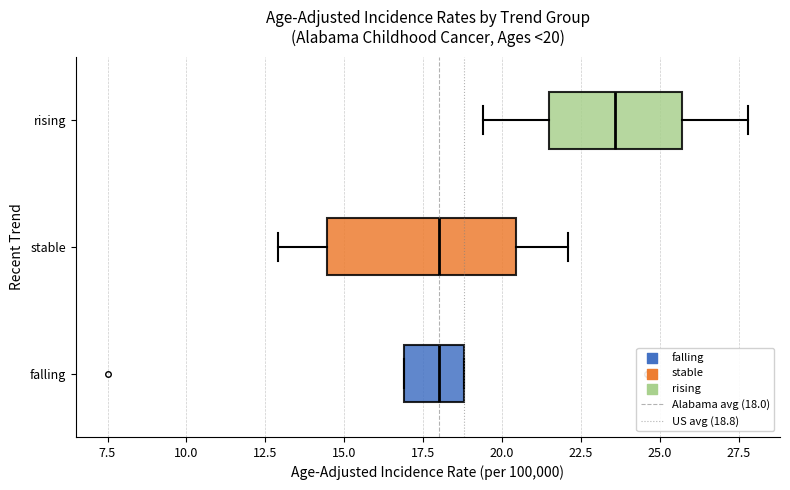

Comparing the boxes themselves (not the whiskers), which one is the widest?

stable